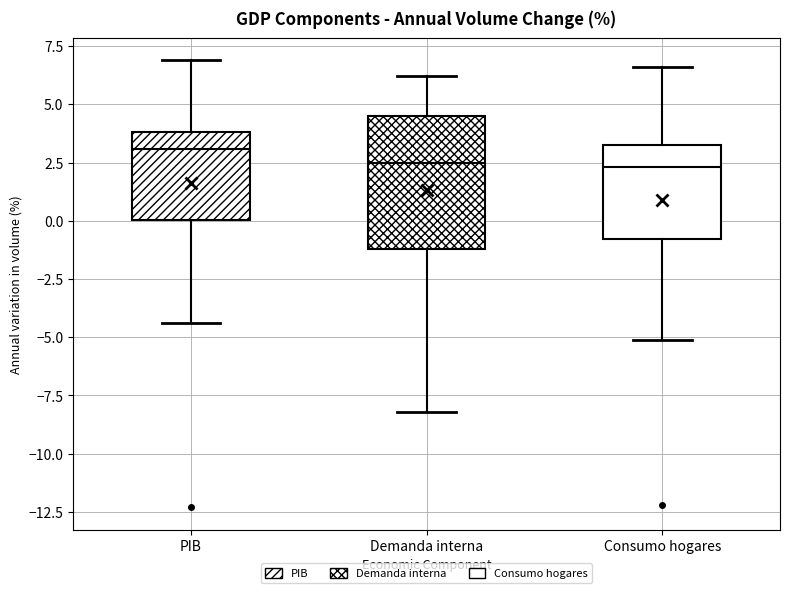

Reading left to right, read every box against the y-axis: the position of its median line, the range the box covers, and the ends of its whiskers. The values are not printed on the chart, so give them approximately, as read against the axis.

PIB: median 3.0, box 0.0 to 4.0, whiskers -4.5 to 7.0
Demanda interna: median 2.5, box -1.0 to 4.5, whiskers -8.0 to 6.0
Consumo hogares: median 2.5, box -1.0 to 3.5, whiskers -5.0 to 6.5